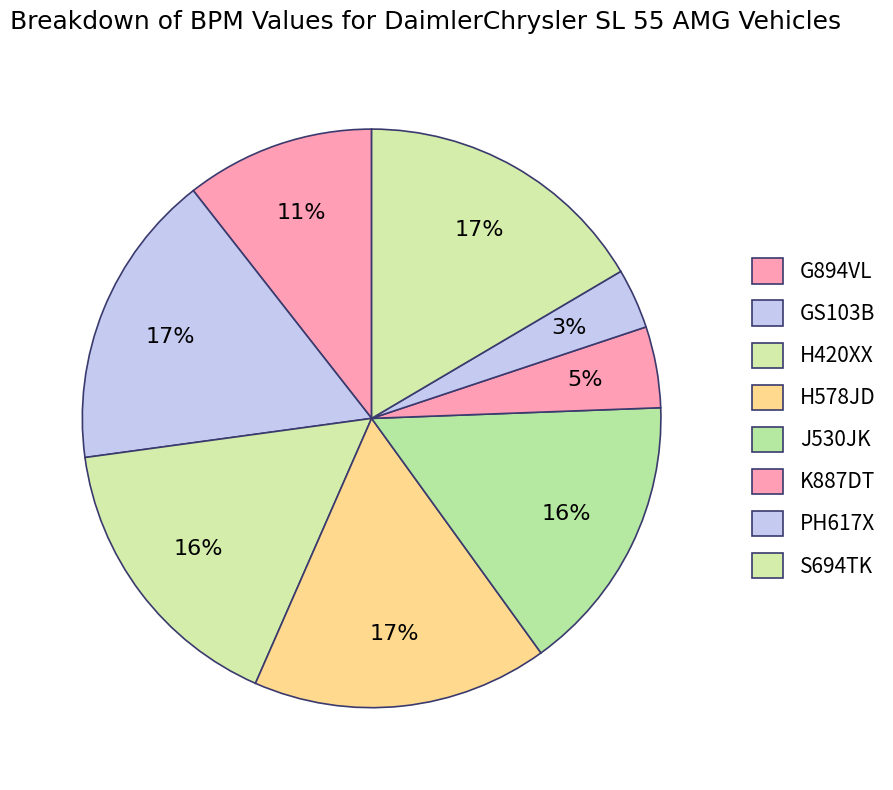

True or false: J530JK accounts for 23% of the total.

False